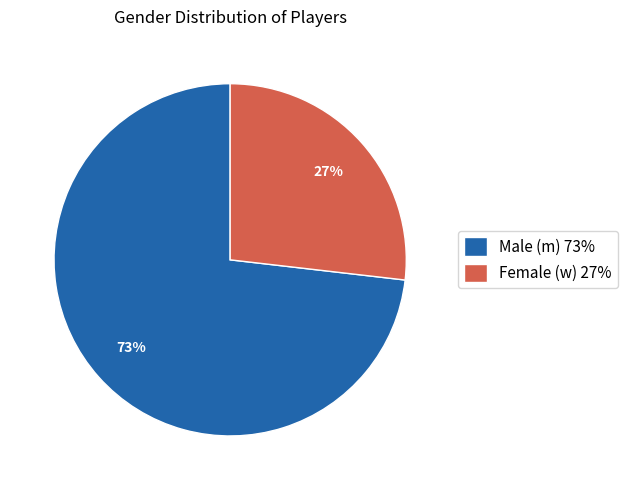

To the nearest percent, what portion does Female (w) 27% represent?

27%